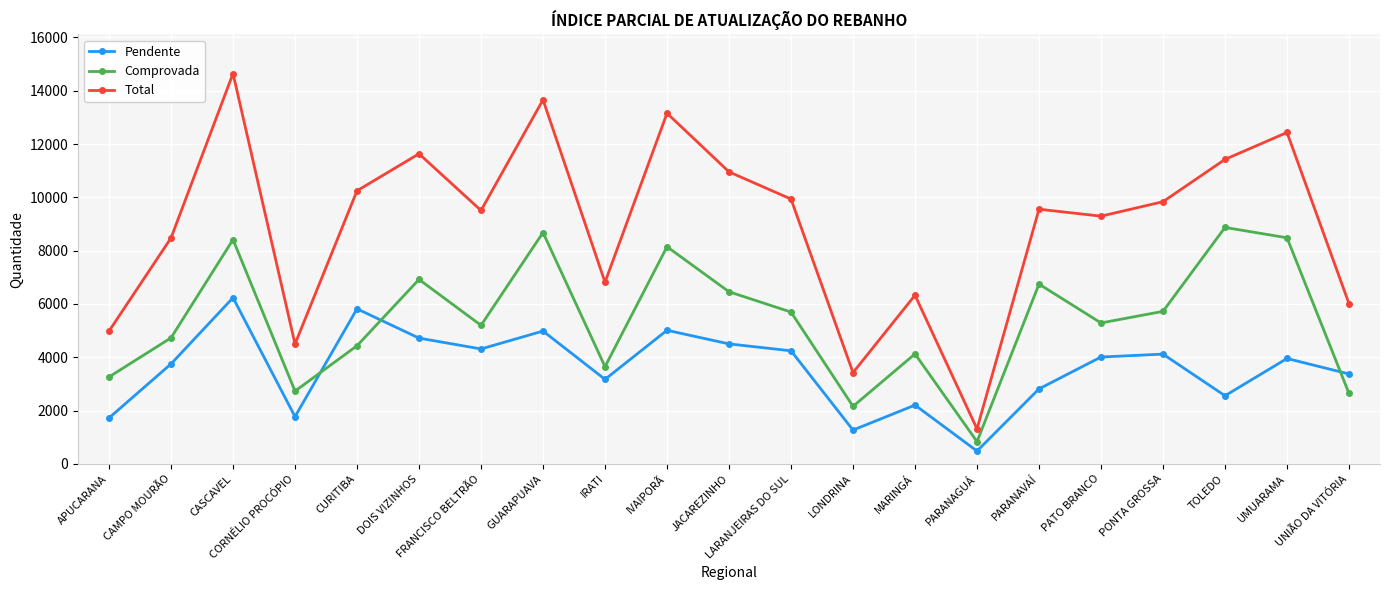

Between which two adjacent categories do Comprovada and Pendente first intersect?

CORNÉLIO PROCÓPIO and CURITIBA